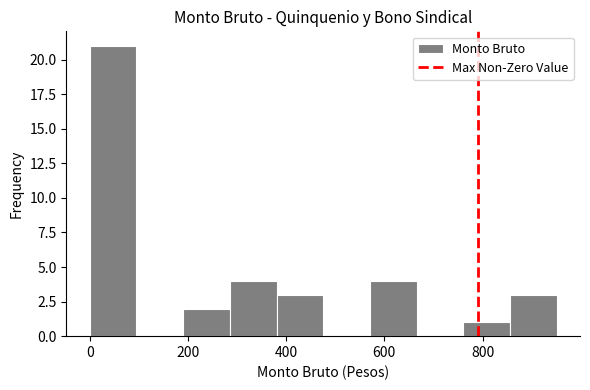

Reading left to right, list every bar in this chart as the range it spans on the x-axis followed by its height. Neither the bar edges nor the heights are printed on the chart, so give them approximately, as read against the axes.

0 to 100: 21
100 to 200: 0
200 to 280: 2
280 to 380: 4
380 to 480: 3
480 to 580: 0
580 to 660: 4
660 to 760: 0
760 to 860: 1
860 to 960: 3